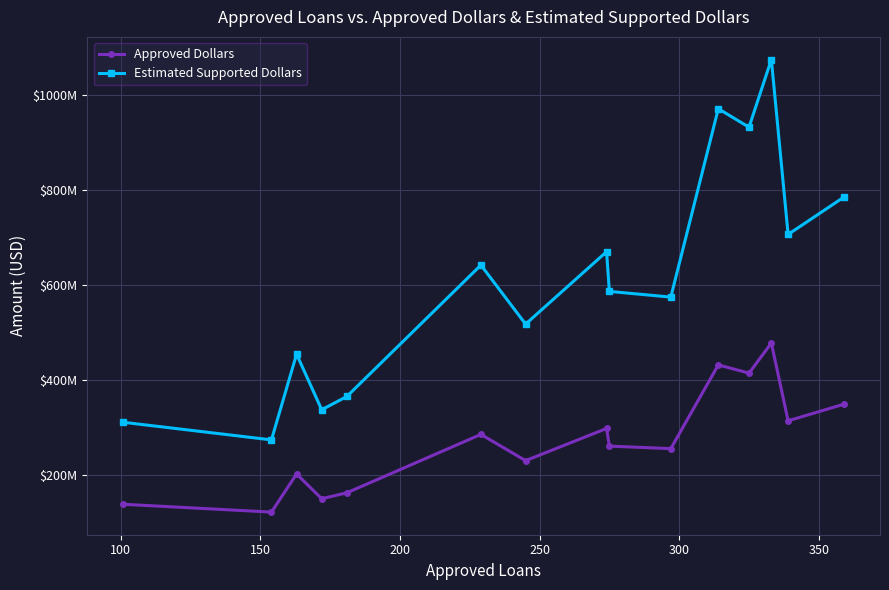

What is the difference between the maximum and minimum values in the Approved Dollars series?

355793000